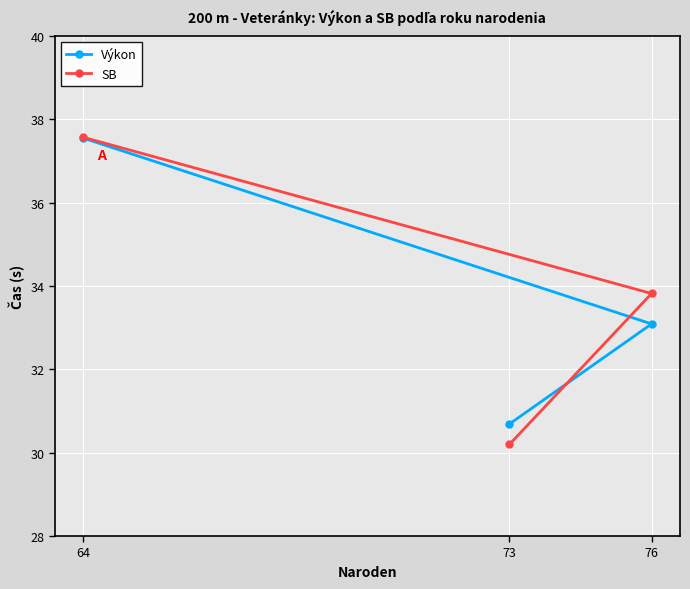

At which category does the chart reach its minimum across all series?

73